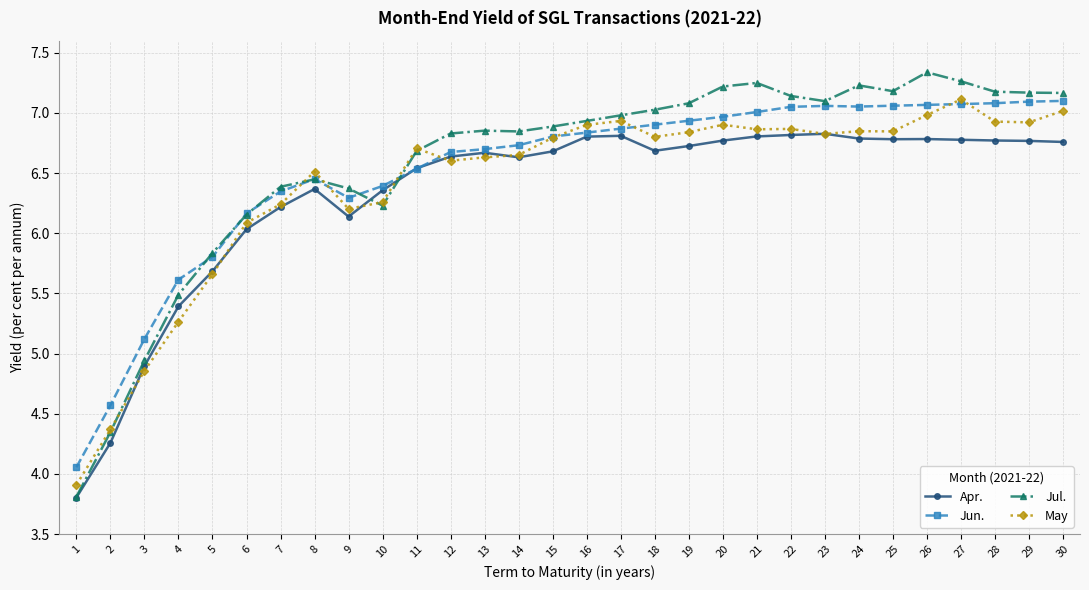

At which label is May closest to 5?

3